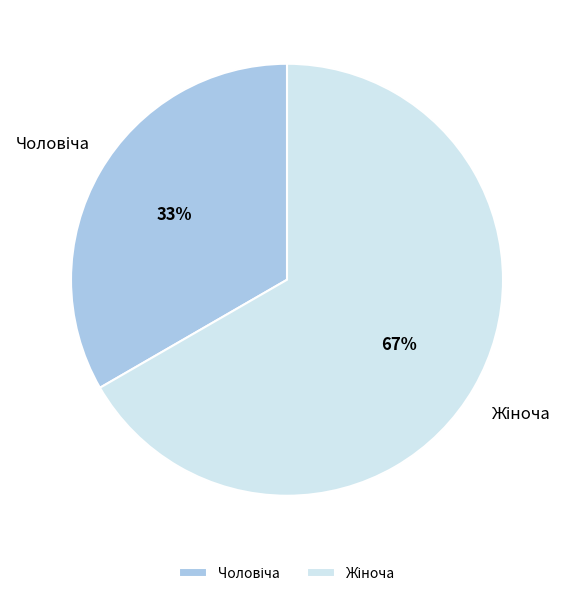

Is there any slice that represents more than half of the pie?

Yes